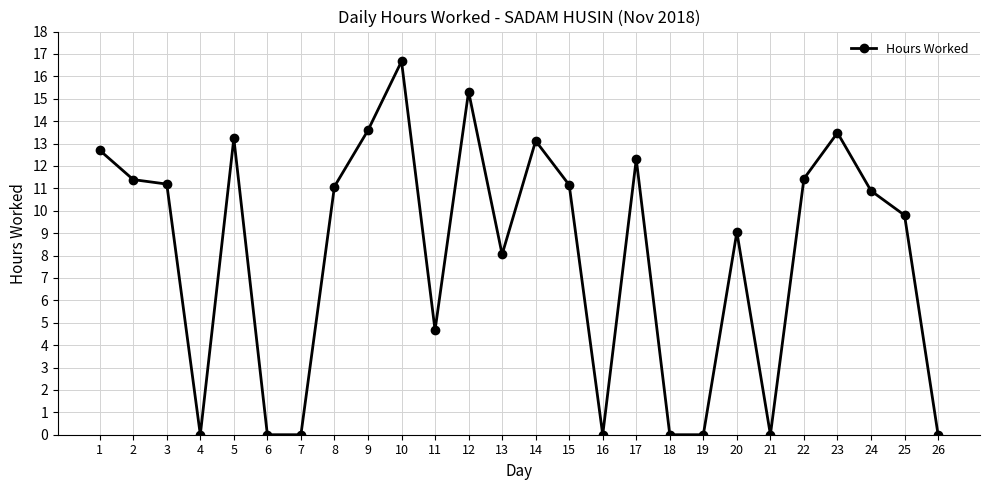

At which category does the chart reach its peak across all series?

10